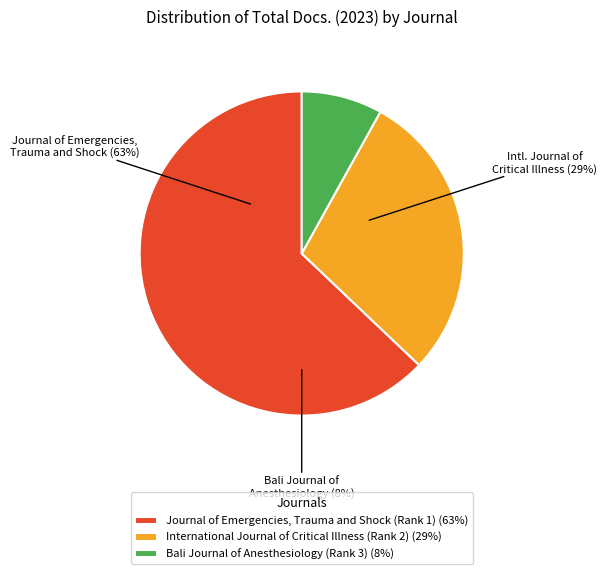

Between Journal of Emergencies, Trauma and Shock (Rank 1) and International Journal of Critical Illness (Rank 2), which is larger?

Journal of Emergencies, Trauma and Shock (Rank 1)